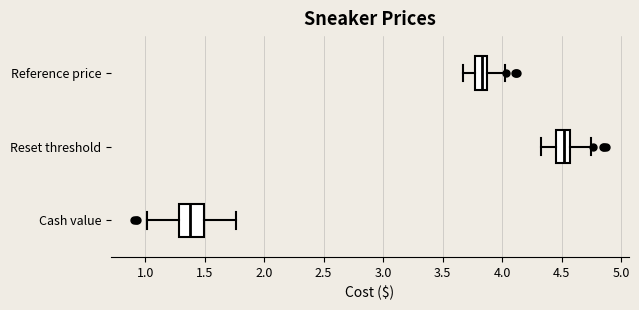

Comparing the boxes themselves (not the whiskers), which one is the widest?

Cash value